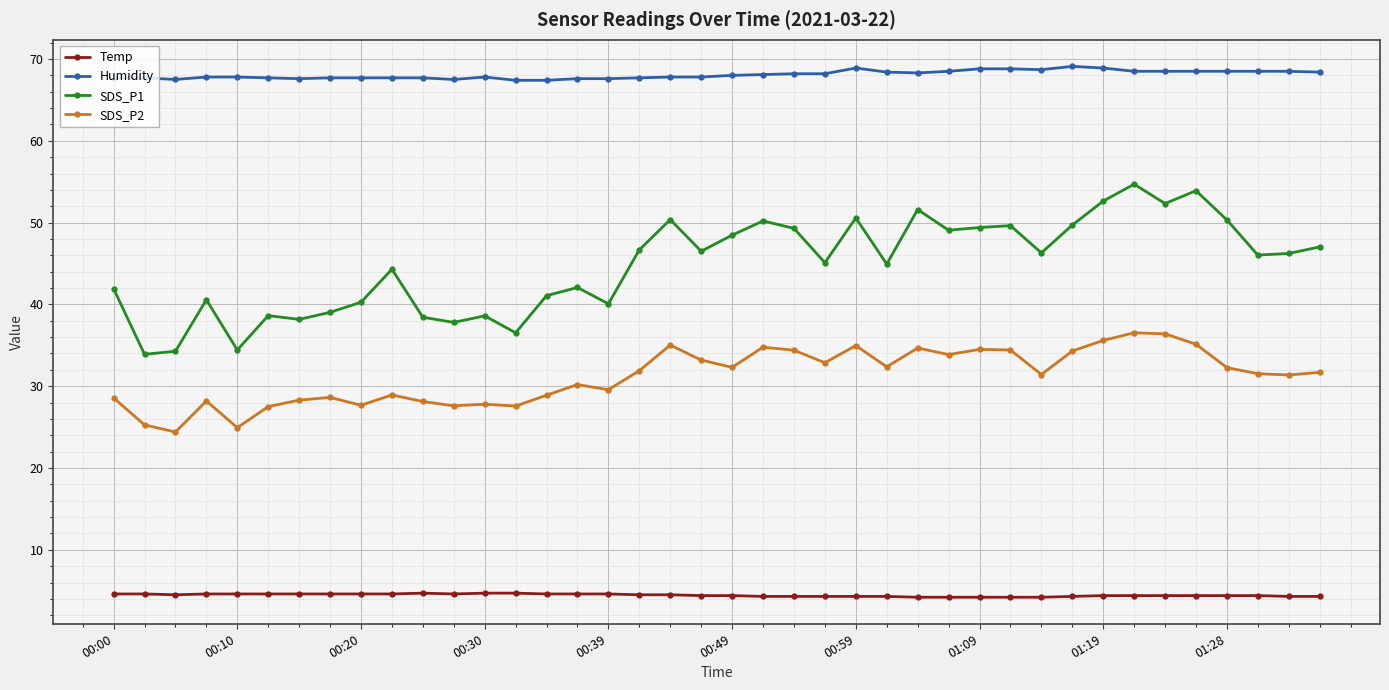

What is the highest value of the SDS_P2 series?

36.5